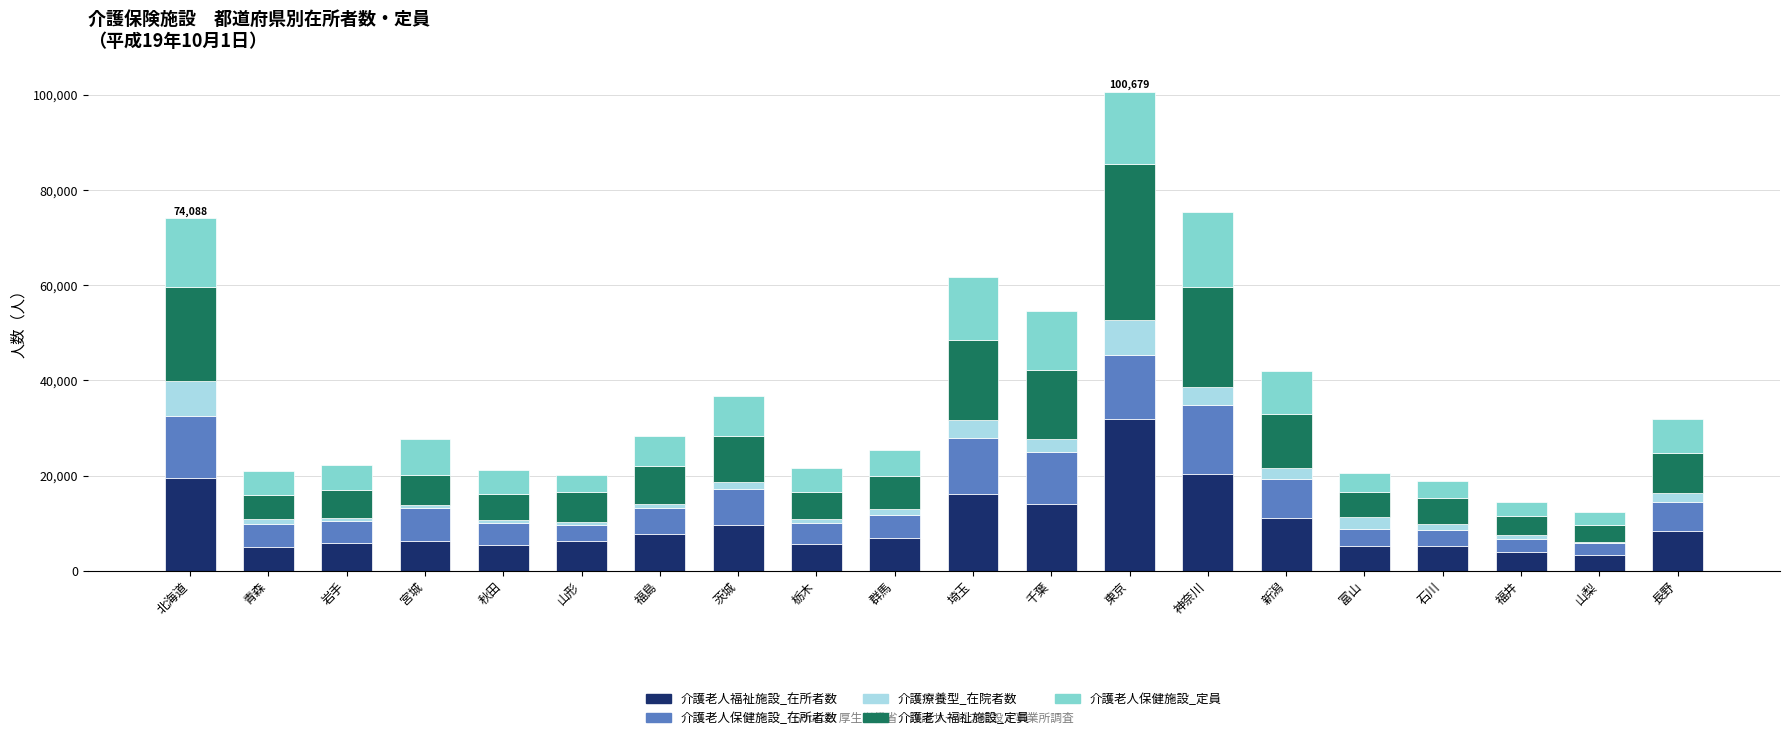

At which category is the sum across all series the highest?

東京